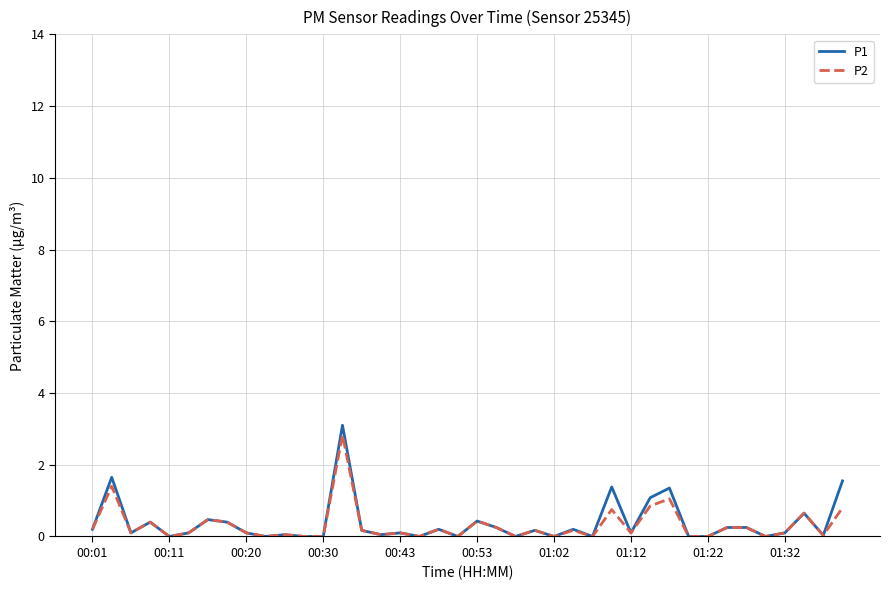

What is the greatest value displayed?

3.1